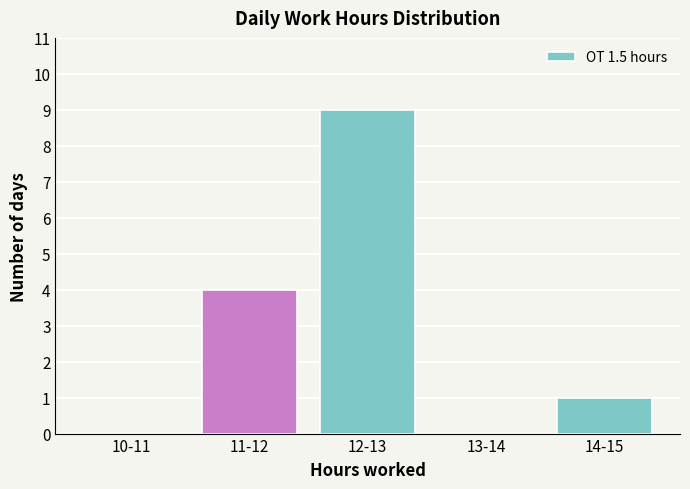

Reading left to right, list all the values displayed in this chart.

10-11=0	11-12=4	12-13=9	13-14=0	14-15=1